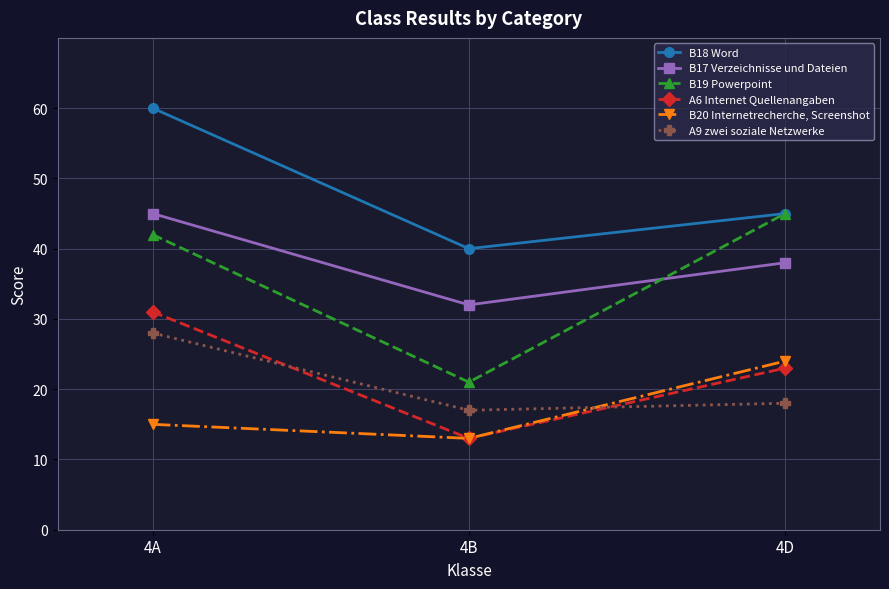

Reading right to left, list all the values displayed in this chart.

B18 Word: 4D=45	4B=40	4A=60
B17 Verzeichnisse und Dateien: 4D=38	4B=32	4A=45
B19 Powerpoint: 4D=45	4B=21	4A=42
A6 Internet Quellenangaben: 4D=23	4B=13	4A=31
B20 Internetrecherche, Screenshot: 4D=24	4B=13	4A=15
A9 zwei soziale Netzwerke: 4D=18	4B=17	4A=28